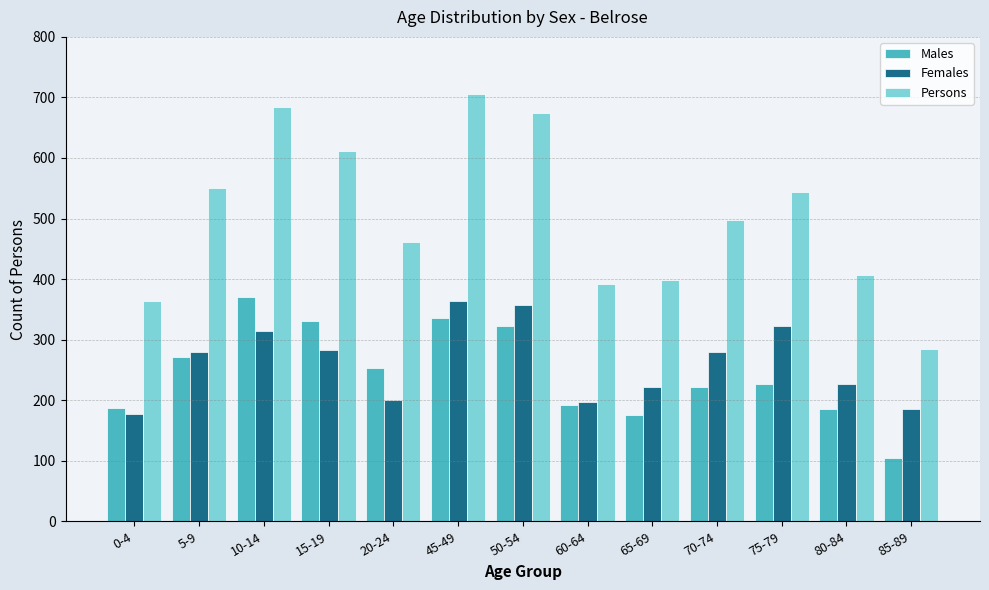

What is the difference between the Males values at 75-79 and 80-84?

41